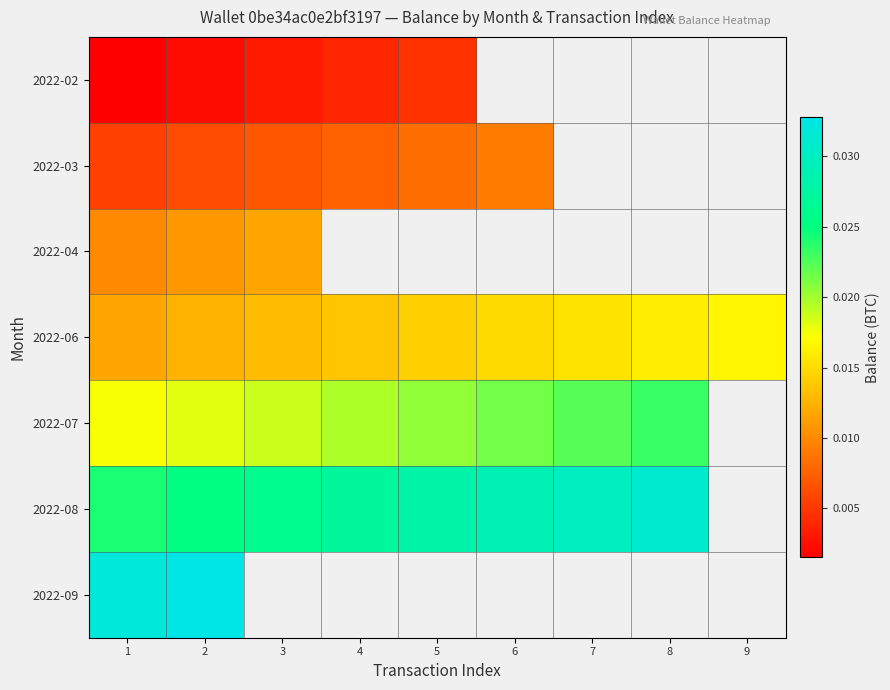

At which category is the sum across all series the highest?

2